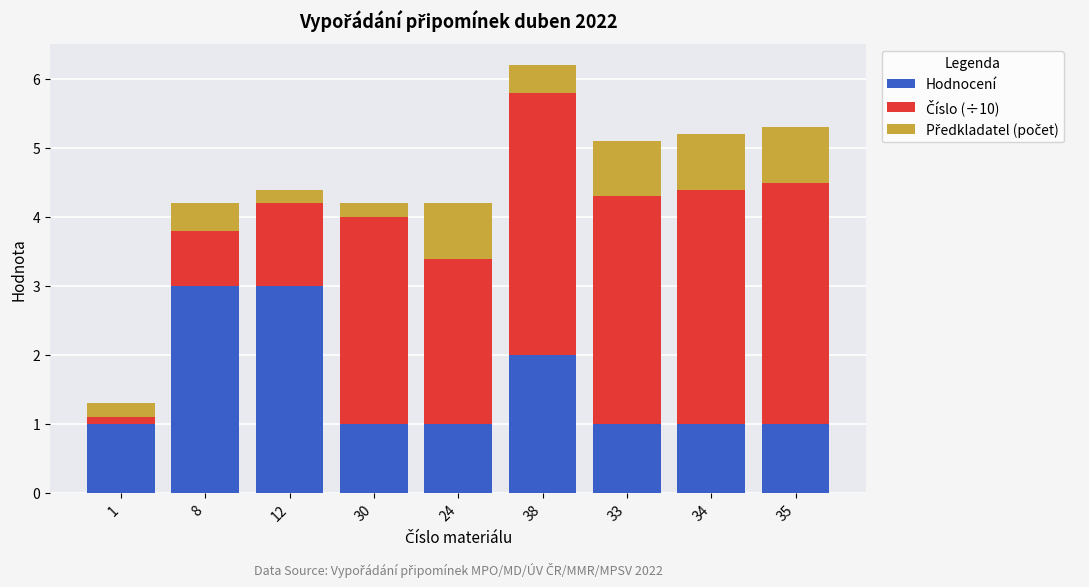

What is the lowest value of the Hodnocení series?

1.0